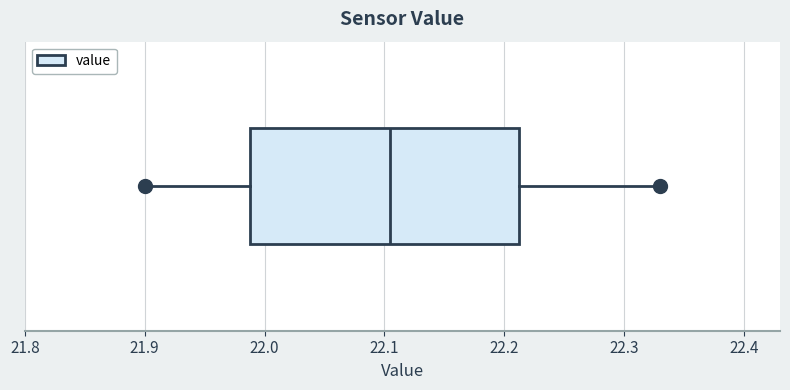

Read this box plot against the x-axis: the position of the median line, the range covered by the box, and the ends of both whiskers. The values are not printed on the chart, so give them approximately, as read against the axis.

median 22.11, box 21.99 to 22.21, whiskers 21.90 to 22.33